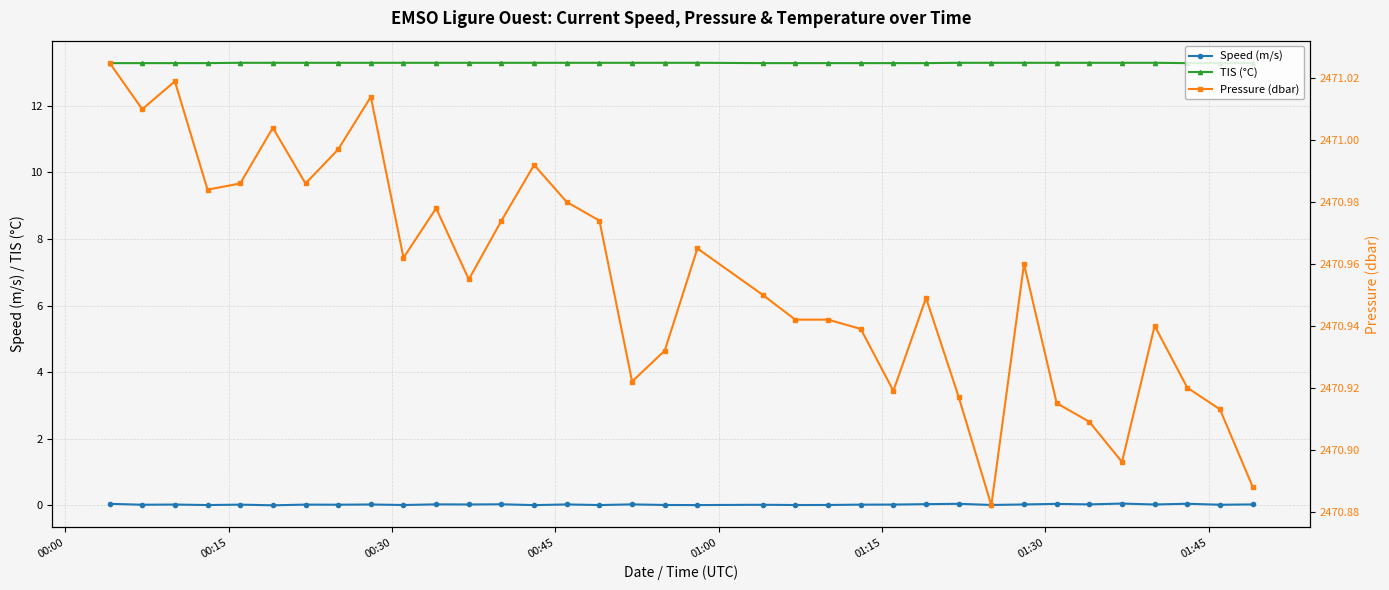

Count the number of categories in the chart.

35